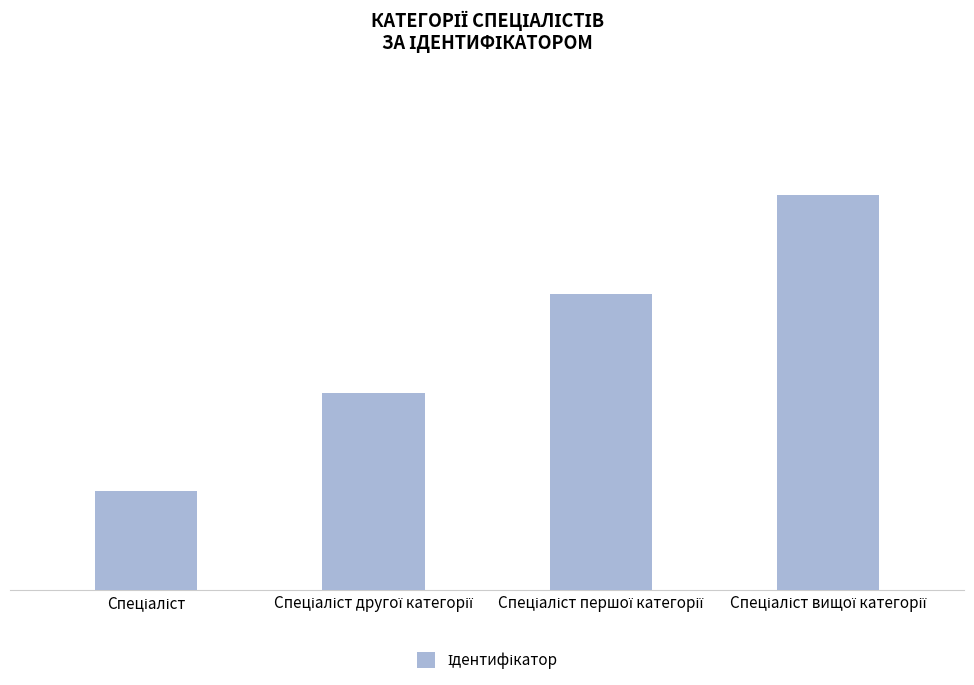

What is the greatest value displayed?

4